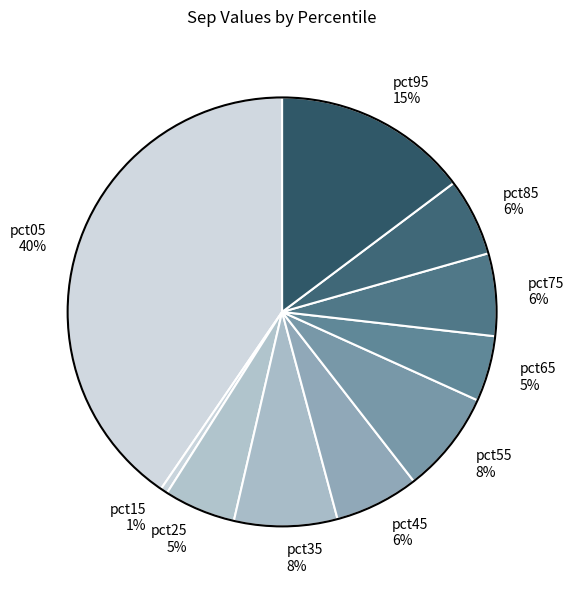

Between pct65 and pct45, which is larger?

pct45